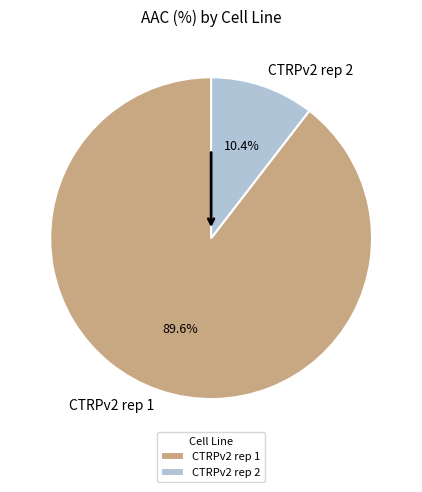

Is it true that CTRPv2 rep 1 is 85% of the pie?

False